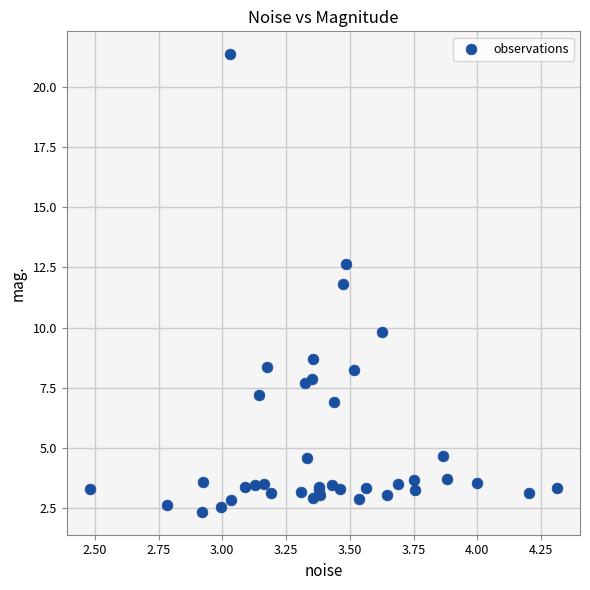

What Y value in the scatter plot is closest to 11?

11.8